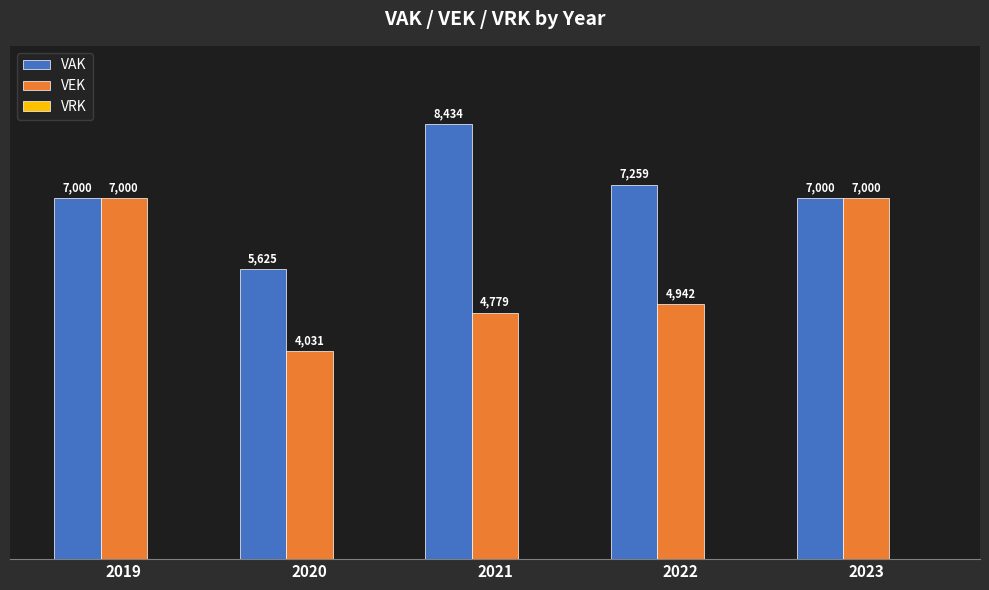

What is the average value of the VEK series?

5550